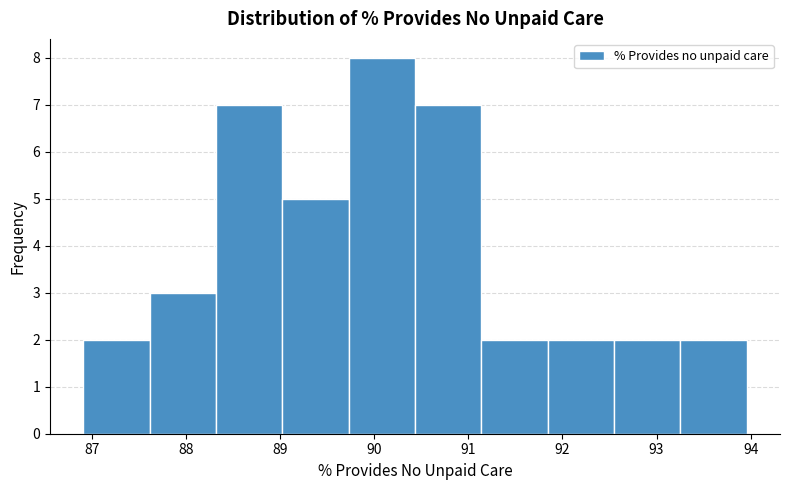

Reading left to right, list every bar in this chart as the range it spans on the x-axis followed by its height. Neither the bar edges nor the heights are printed on the chart, so give them approximately, as read against the axes.

86.9 to 87.6: 2
87.6 to 88.3: 3
88.3 to 89.0: 7
89.0 to 89.7: 5
89.7 to 90.4: 8
90.4 to 91.1: 7
91.1 to 91.8: 2
91.8 to 92.5: 2
92.5 to 93.3: 2
93.3 to 94.0: 2